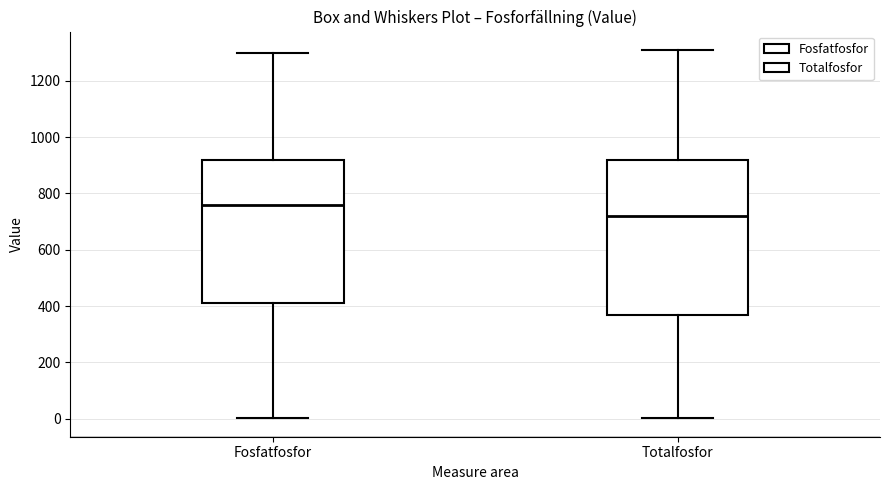

Where is the lower edge of the box for Totalfosfor on the y-axis? The values are not printed on the chart, so give them approximately, as read against the axis.

380